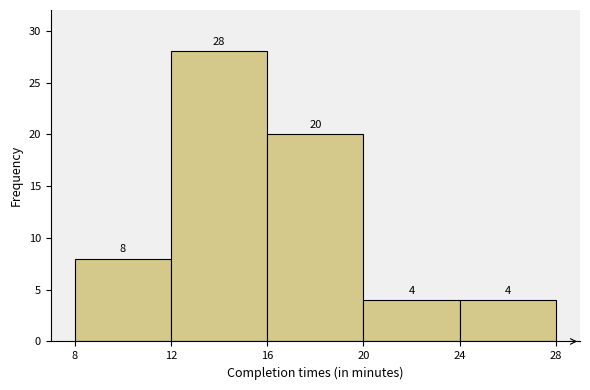

Reading left to right, transcribe this chart: for each bar, give the range it covers on the x-axis and its height.

8 to 12: 8
12 to 16: 28
16 to 20: 20
20 to 24: 4
24 to 28: 4